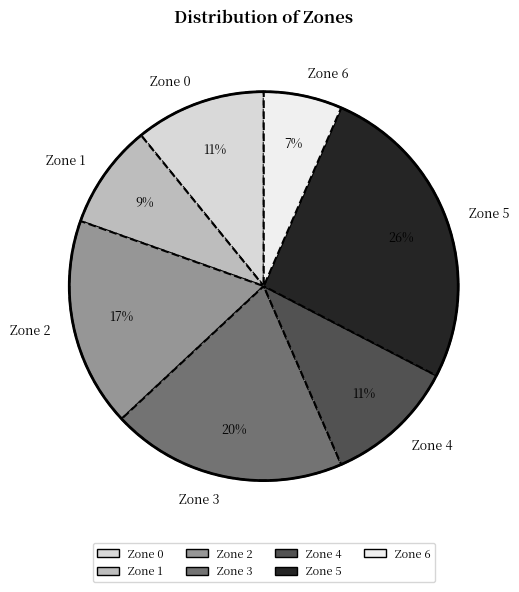

True or false: Zone 4 accounts for 25% of the total.

False